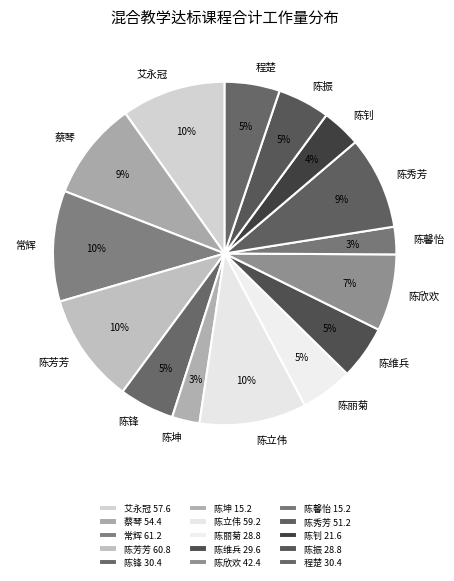

The 陈芳芳 slice represents 2% of the pie. True or false?

False